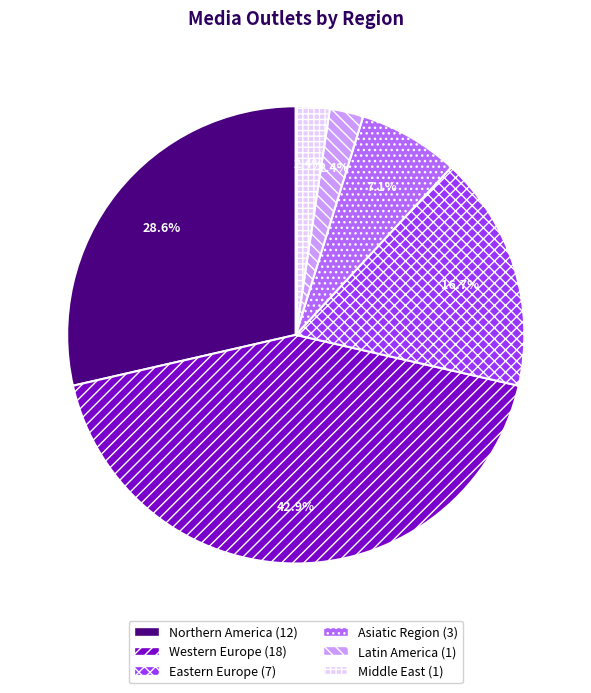

Count the number of slices in the pie.

6